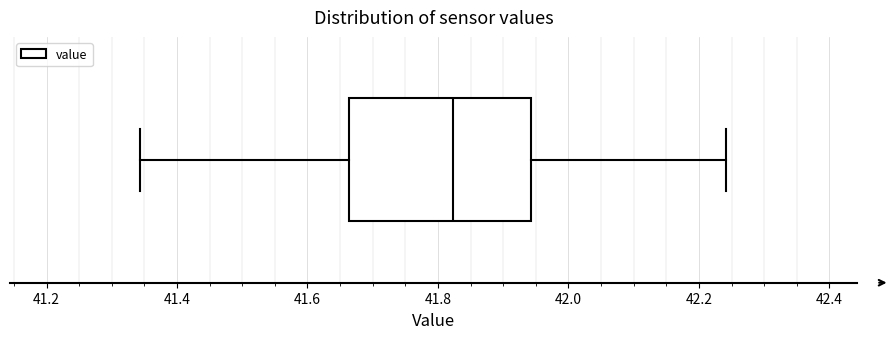

Read this box plot against the x-axis: the position of the median line, the range covered by the box, and the ends of both whiskers. The values are not printed on the chart, so give them approximately, as read against the axis.

median 41.82, box 41.66 to 41.94, whiskers 41.34 to 42.24